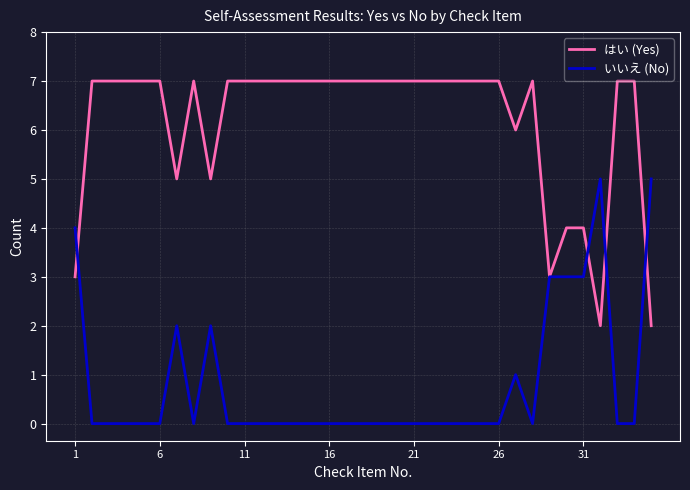

Which series has the largest total across all categories?

はい (Yes)